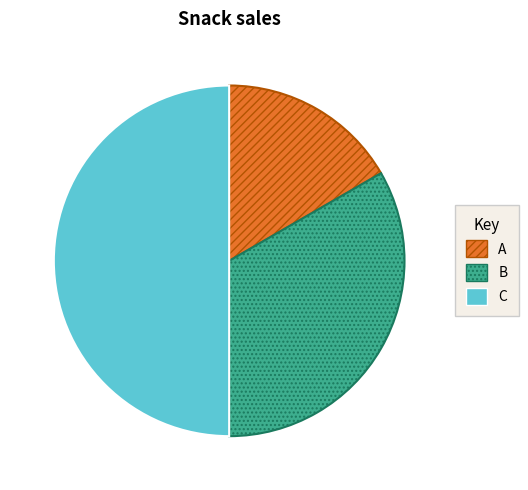

How many slices are in this pie chart?

3